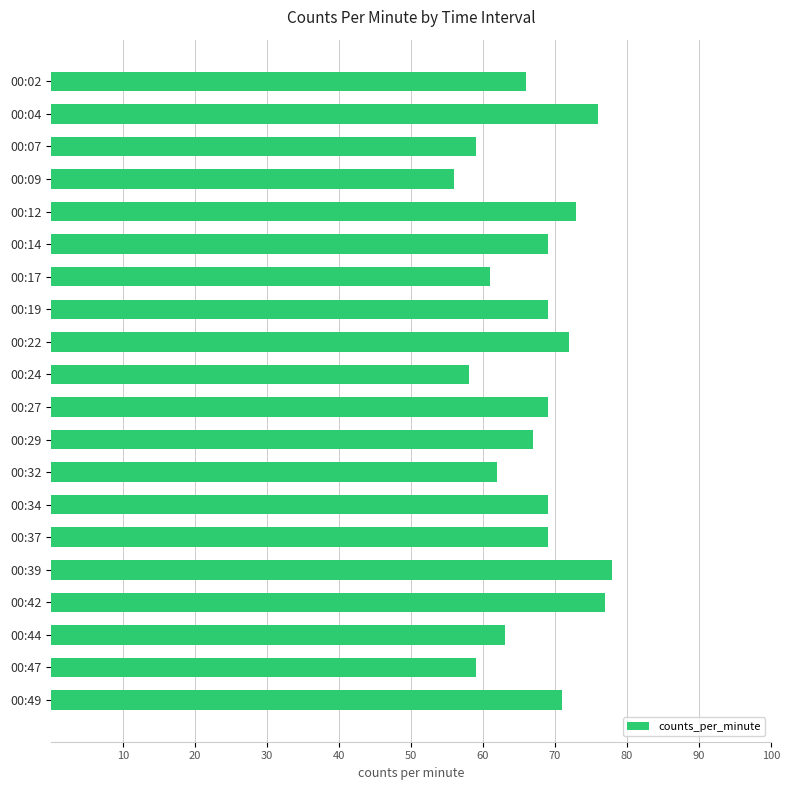

What is the change in value from 00:27 to 00:44?

-6